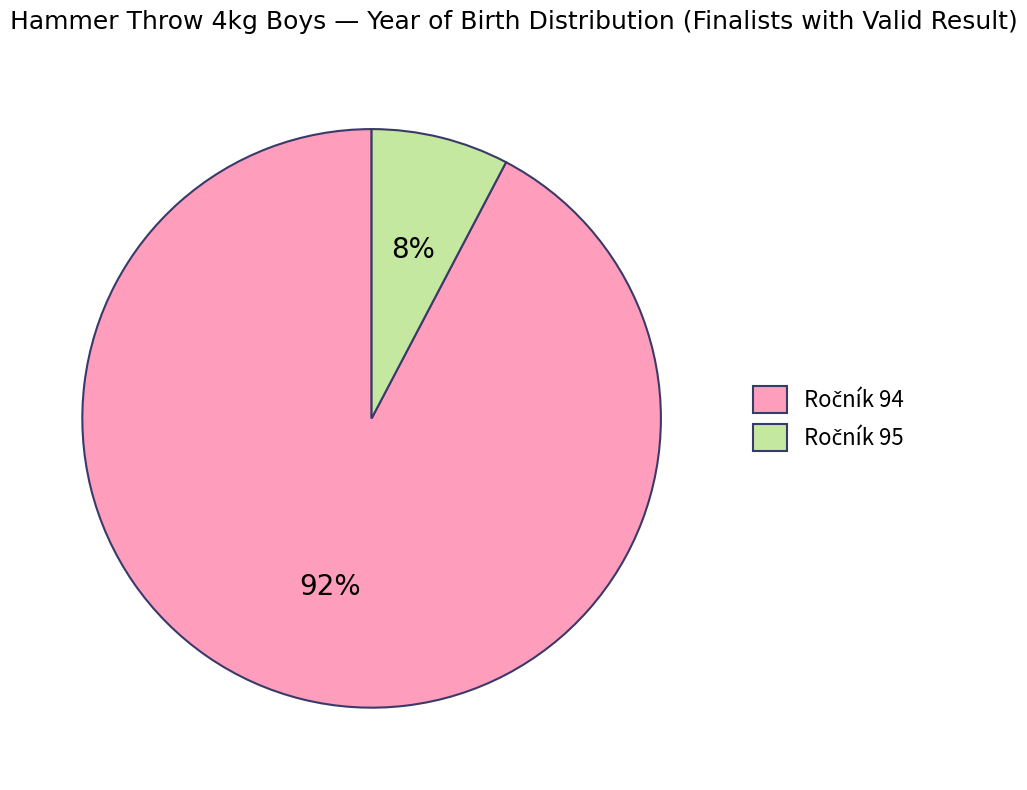

Does any single category account for the majority?

Yes